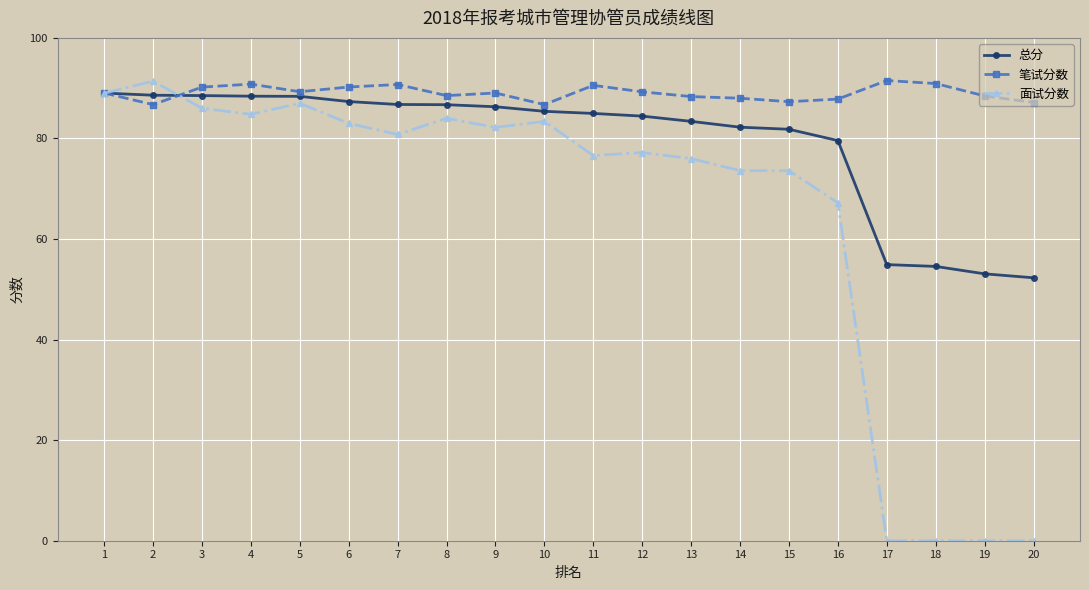

At 11, list the series in order from largest to smallest.

笔试分数, 总分, 面试分数